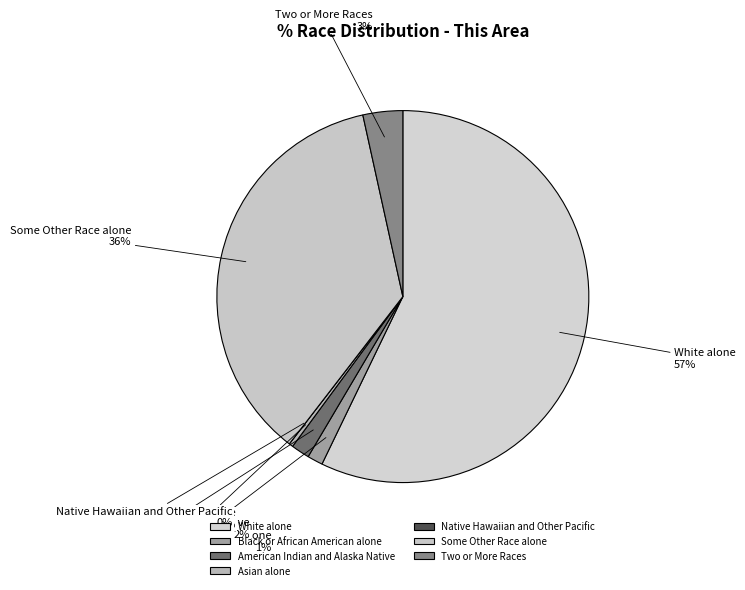

Is there a majority slice in this chart?

Yes